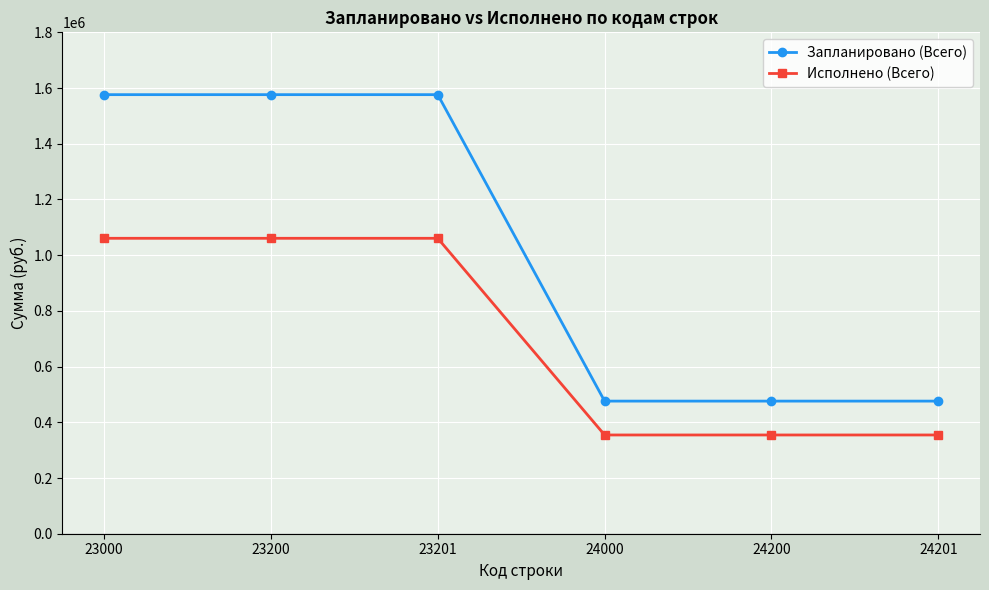

What is the minimum value for Запланировано (Всего)?

476100.0